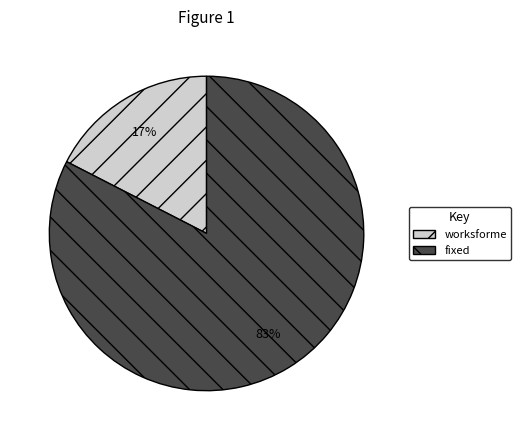

How many segments does this pie chart have?

2